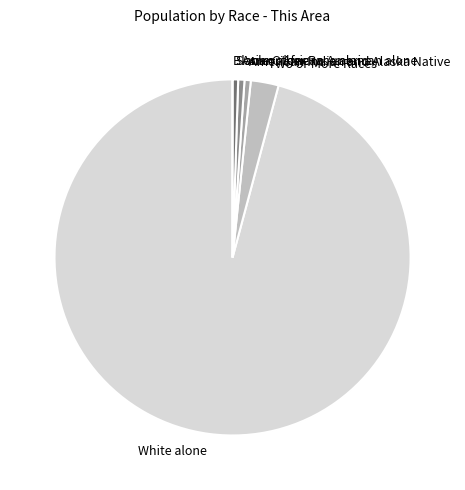

Is it true that Two or More Races is 3% of the pie?

True